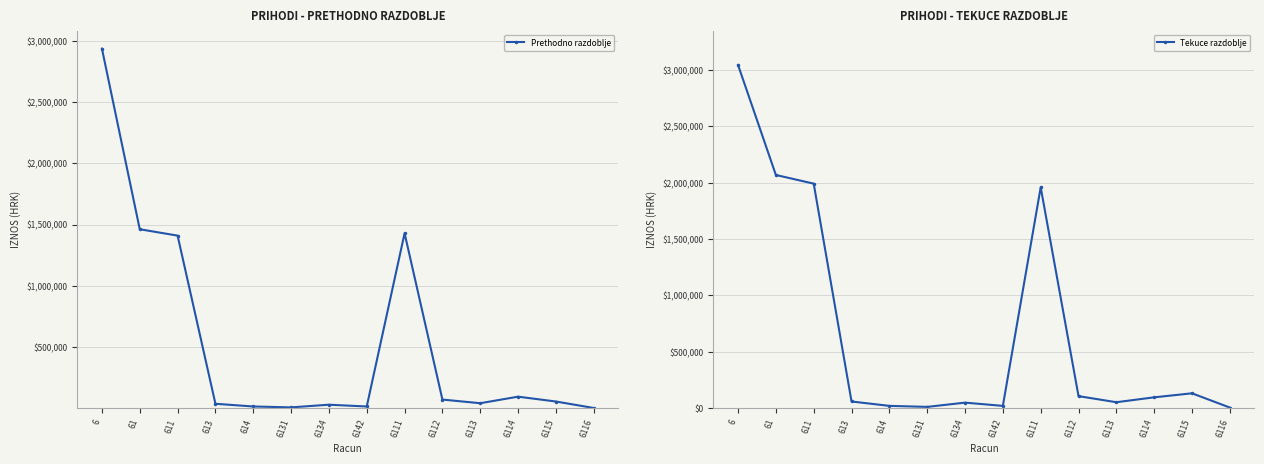

The Prethodno razdoblje series shows 95029.3 at 6114. True or false?

True